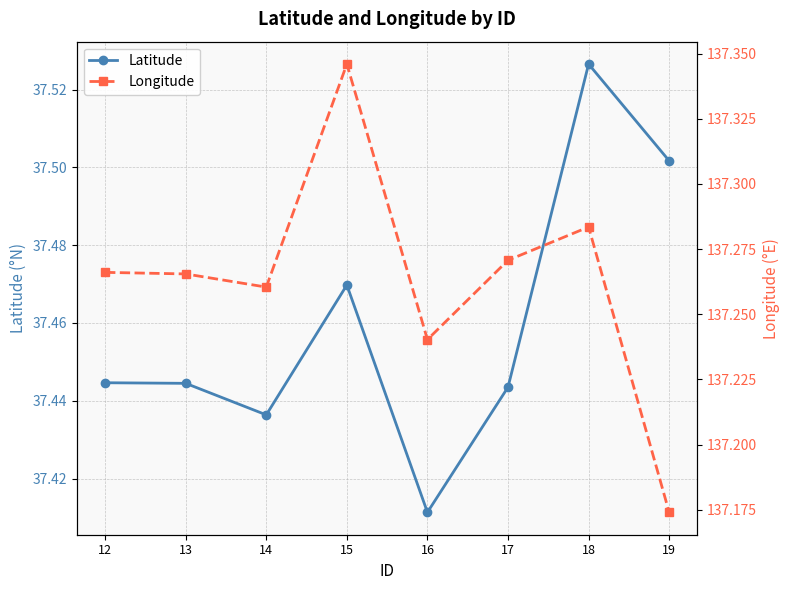

True or false: Latitude and Longitude cross at least once.

False